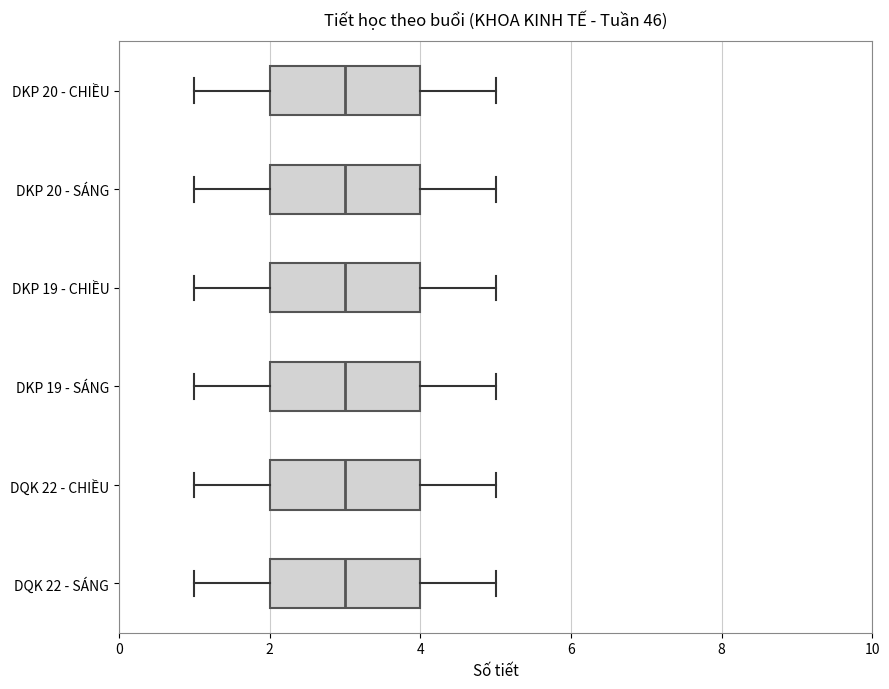

Where does the right whisker of the box for DKP 20 - SÁNG end on the x-axis? The values are not printed on the chart, so give them approximately, as read against the axis.

5